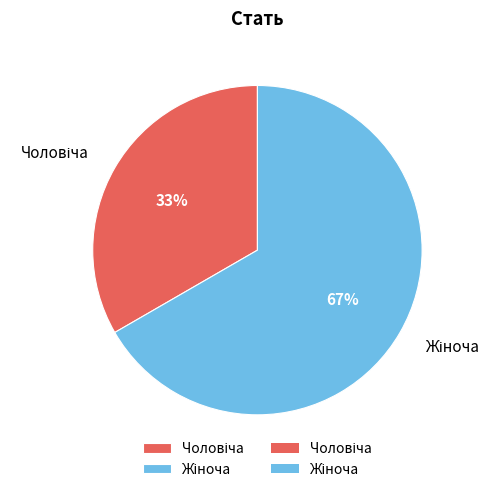

Does any single category account for the majority?

Yes